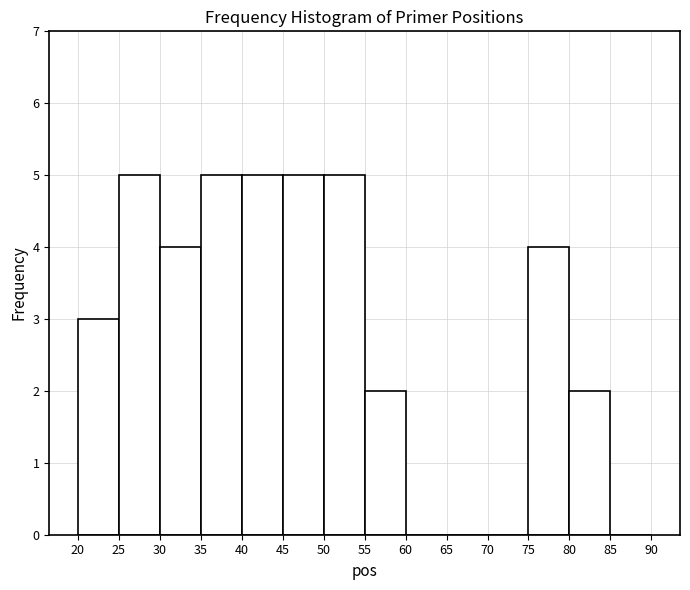

Reading left to right, list every bar in this chart as the range it spans on the x-axis followed by its height. The values are not printed on the chart, so give them approximately, as read against the axis.

20 to 25: 3
25 to 30: 5
30 to 35: 4
35 to 40: 5
40 to 45: 5
45 to 50: 5
50 to 55: 5
55 to 60: 2
60 to 65: 0
65 to 70: 0
70 to 75: 0
75 to 80: 4
80 to 85: 2
85 to 90: 0